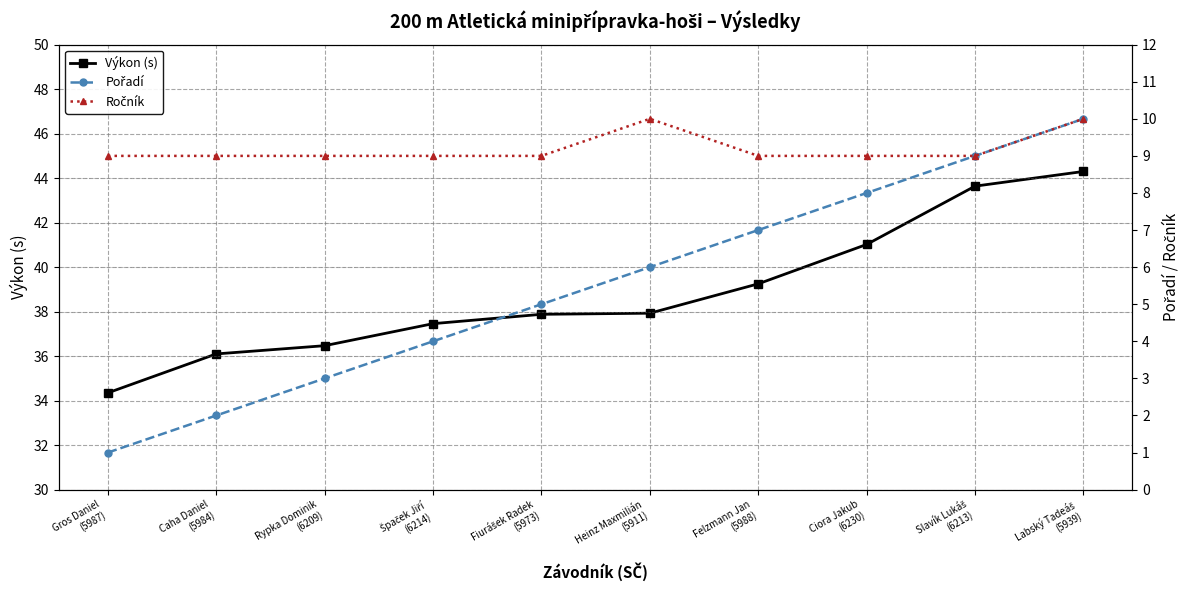

What is the label of the 4th point from the right?

Felzmann Jan
(5988)